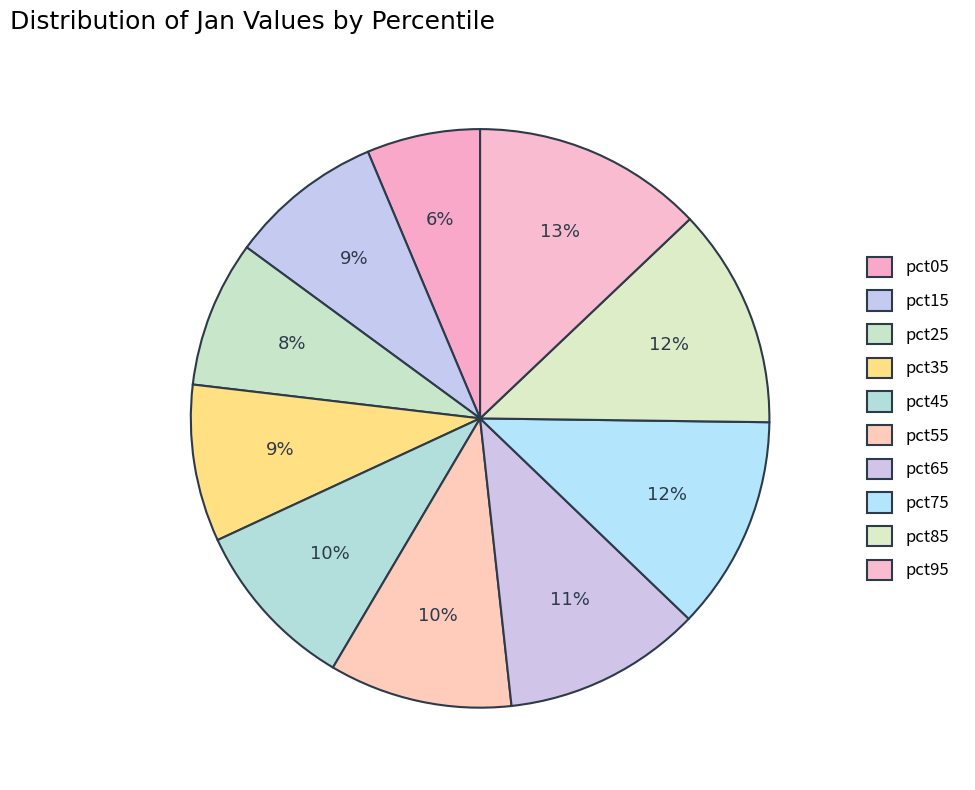

What is the largest slice in the pie chart?

pct95